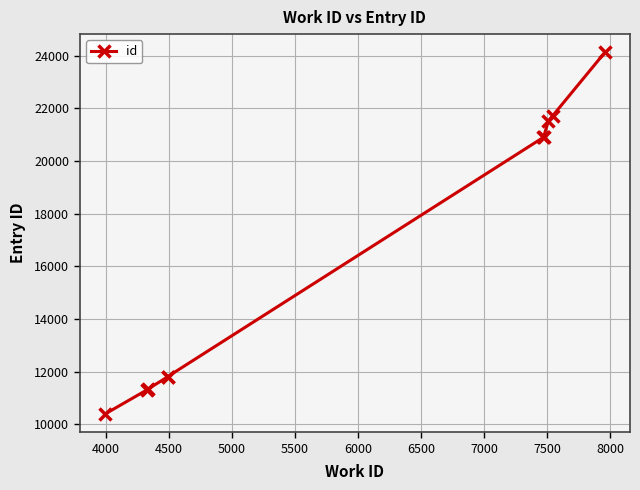

What is the value of the 2nd point from the left?

11300